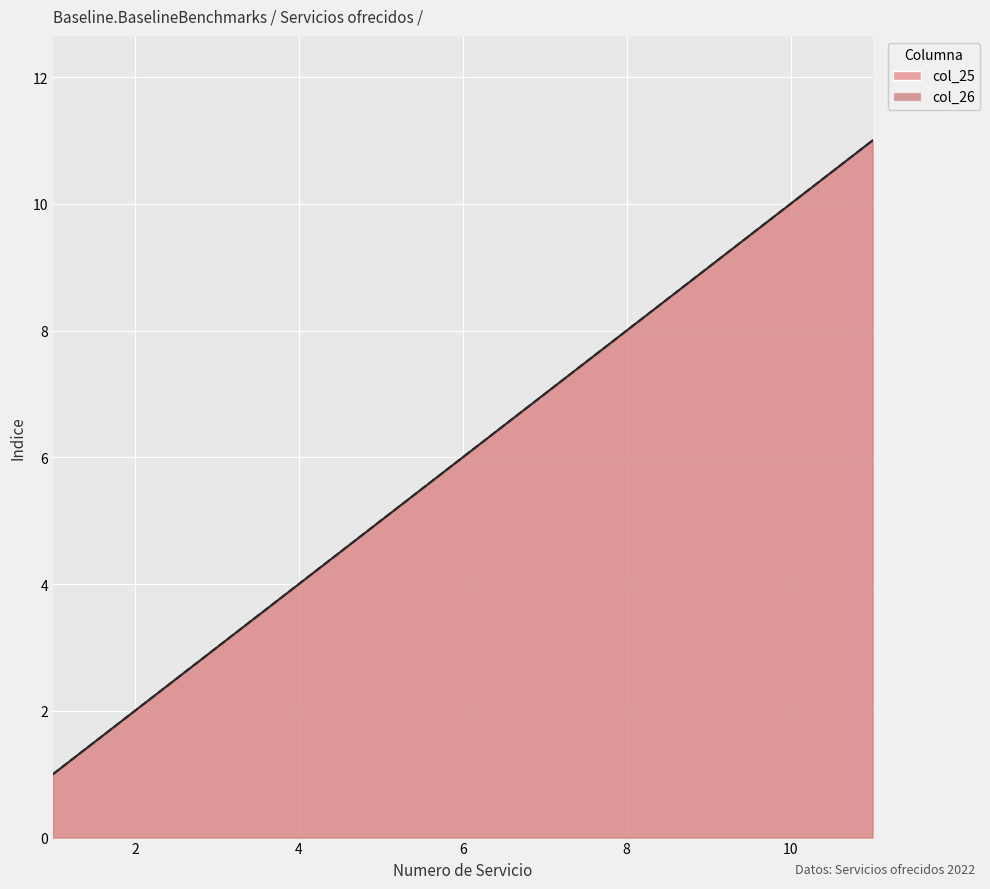

Which has a higher value, 4 or 11?

11